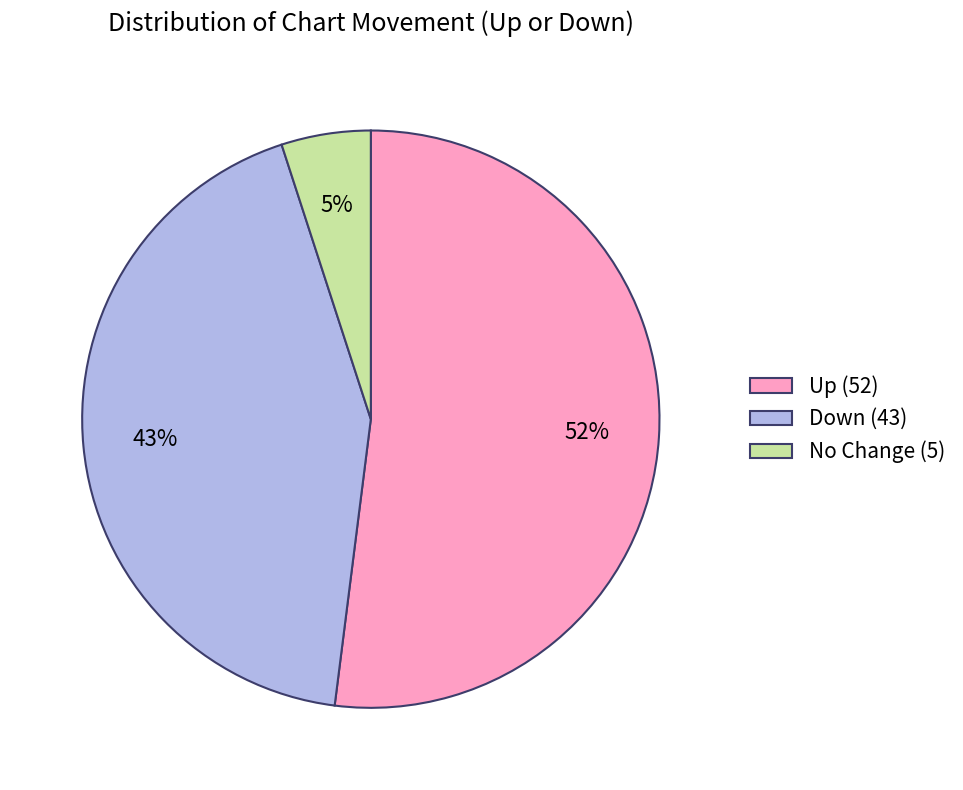

Approximately how many times larger is the value at Up (52) compared to No Change (5)?

10.4